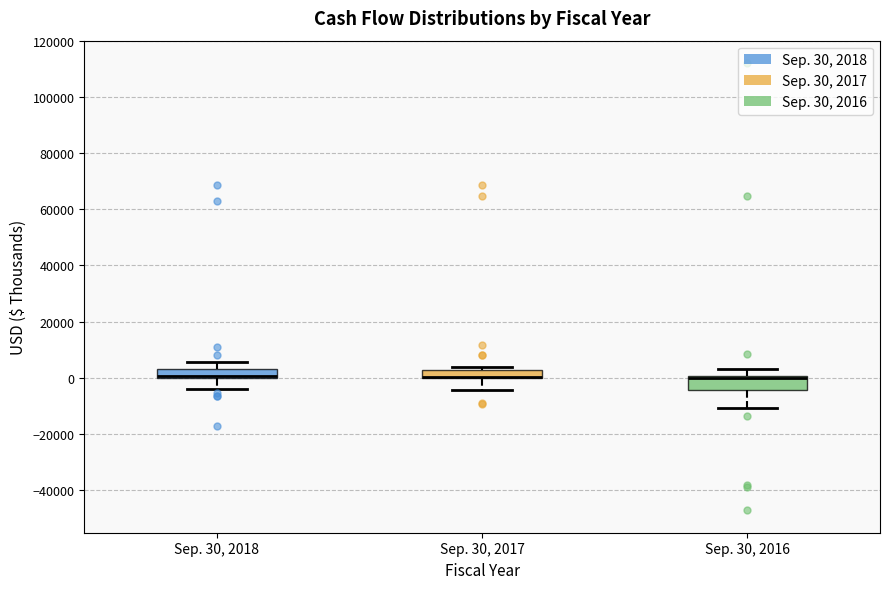

Where is the upper edge of the box for Sep. 30, 2017 on the y-axis? The values are not printed on the chart, so give them approximately, as read against the axis.

2000